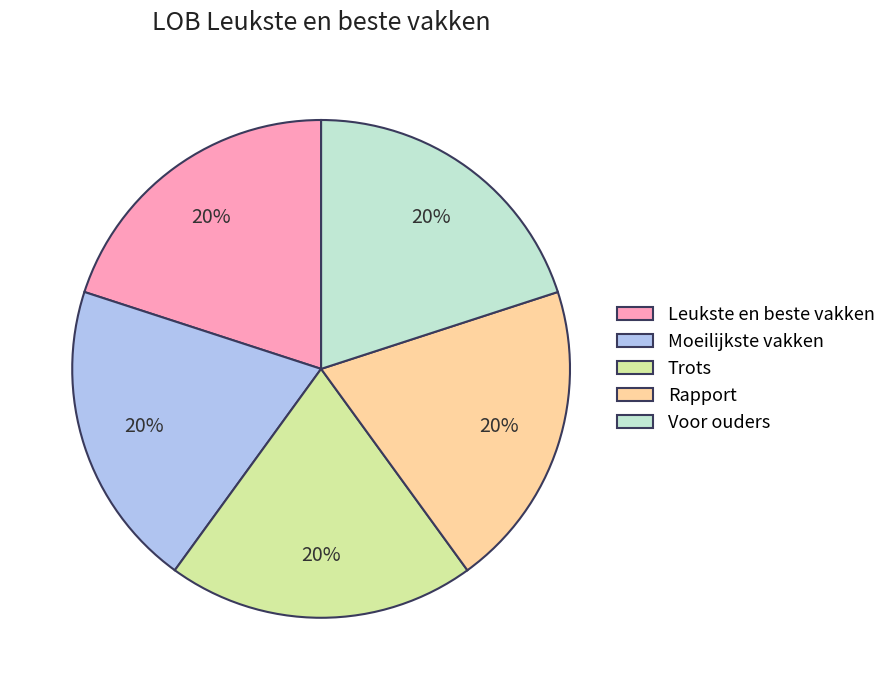

To the nearest percent, what is the average slice percentage?

20%